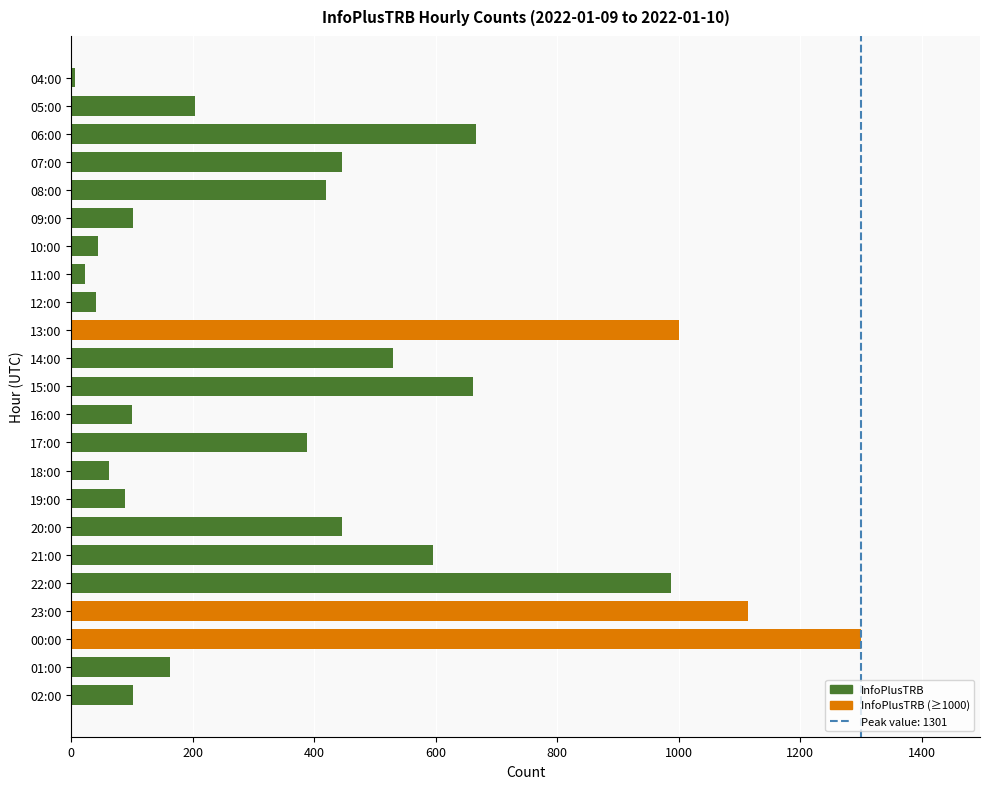

What is the sum of all values?

9494